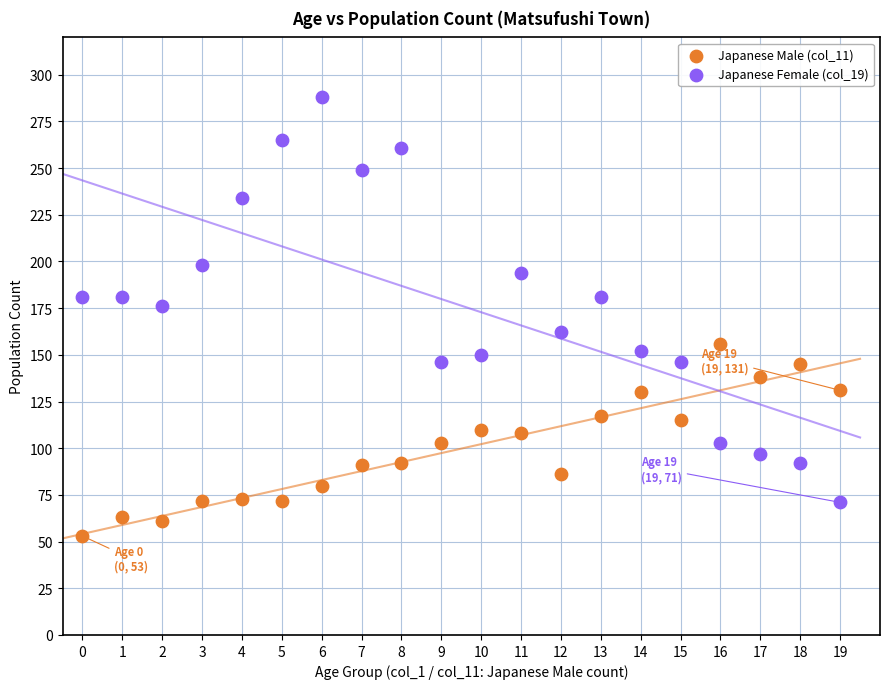

Which series has the largest Y range (max minus min)?

Japanese Female (col_19)